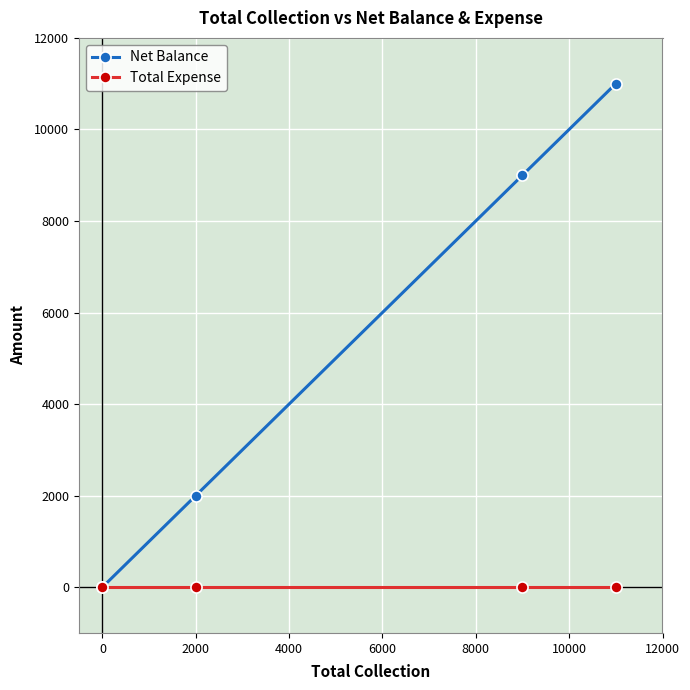

List the series in order of their overall mean, lowest first.

Total Expense, Net Balance